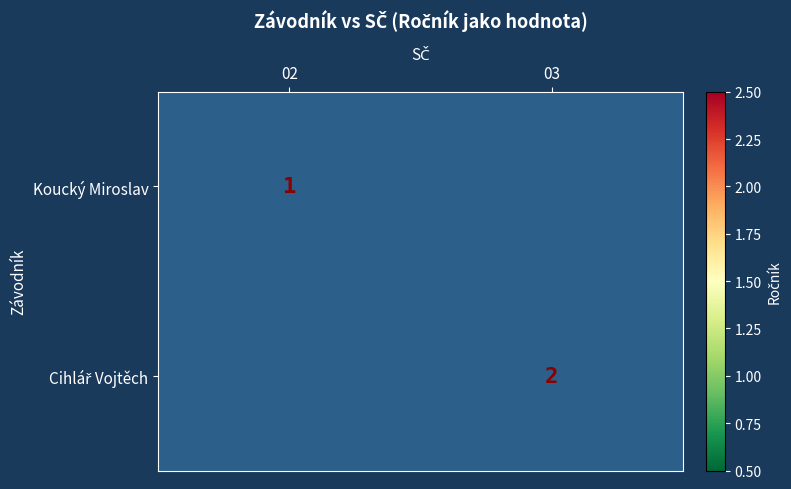

What value does the Cihlář Vojtěch series have at 03?

2